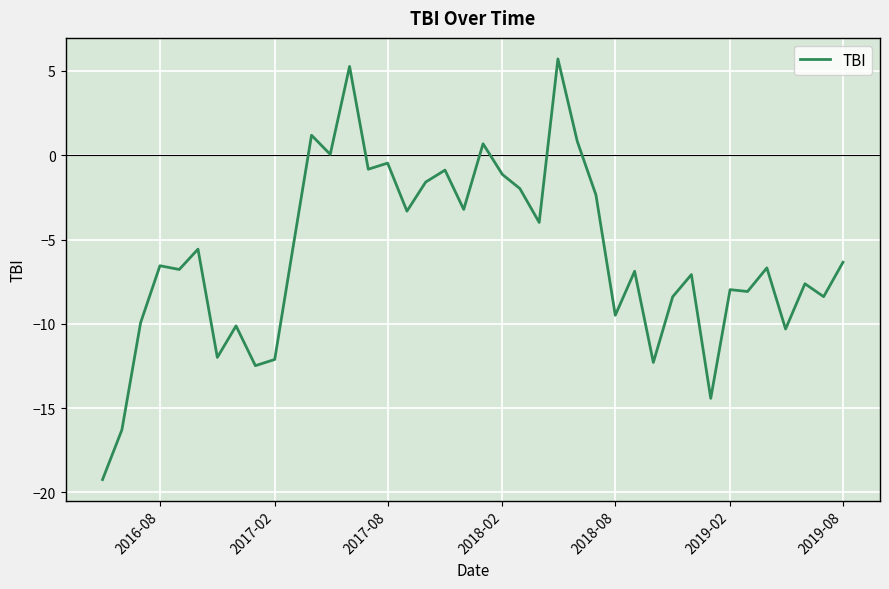

What is the greatest value displayed?

5.7